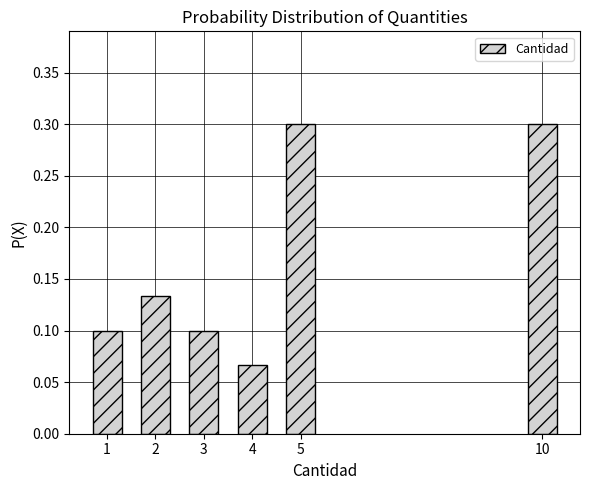

What is the maximum value shown in the chart?

0.3